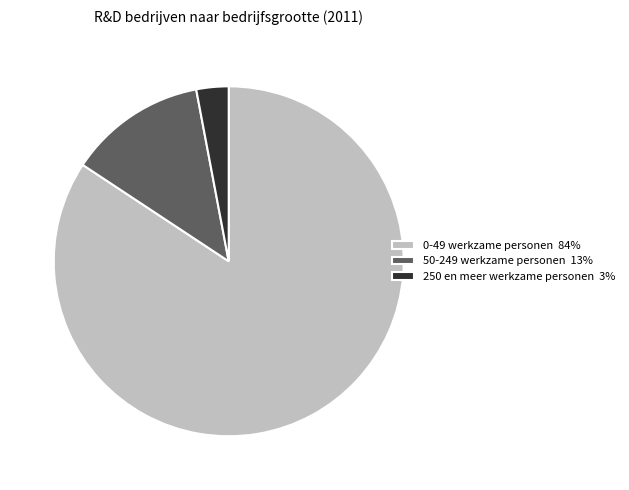

Is it true that 0-49 werkzame personen is 84% of the pie?

True